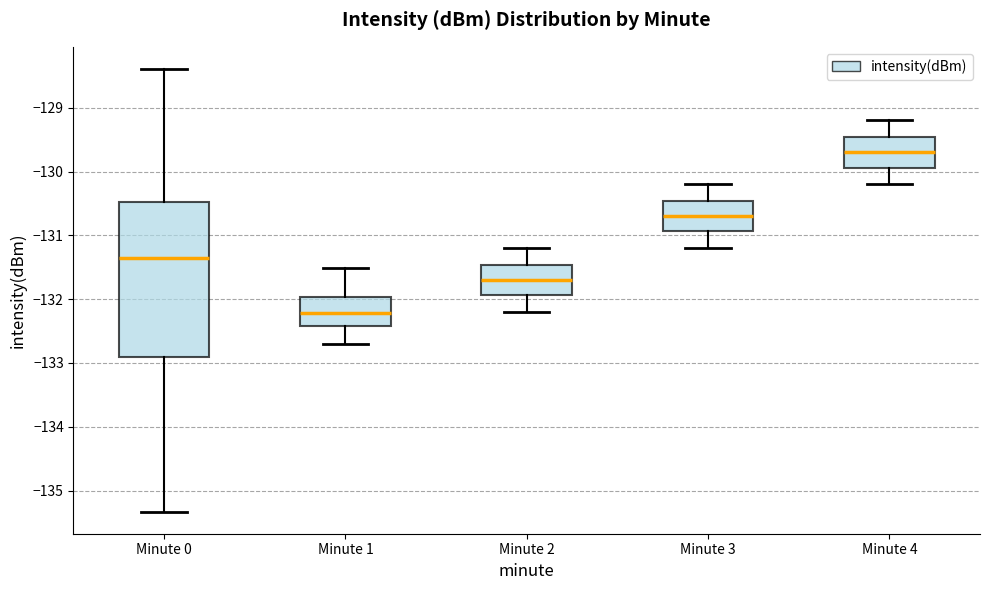

Reading left to right, transcribe this box plot: for each box, give where its median line is, the range the box spans, and where its two whiskers end, as read against the y-axis. The values are not printed on the chart, so give them approximately, as read against the axis.

Minute 0: median -131.4, box -132.9 to -130.5, whiskers -135.3 to -128.4
Minute 1: median -132.2, box -132.4 to -132.0, whiskers -132.7 to -131.5
Minute 2: median -131.7, box -131.9 to -131.5, whiskers -132.2 to -131.2
Minute 3: median -130.7, box -130.9 to -130.5, whiskers -131.2 to -130.2
Minute 4: median -129.7, box -129.9 to -129.5, whiskers -130.2 to -129.2